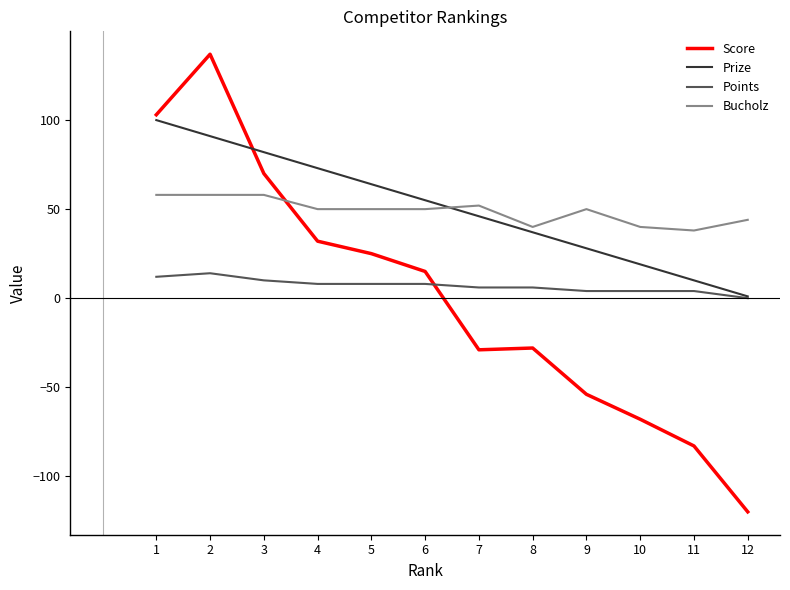

What is the maximum value for Score?

137